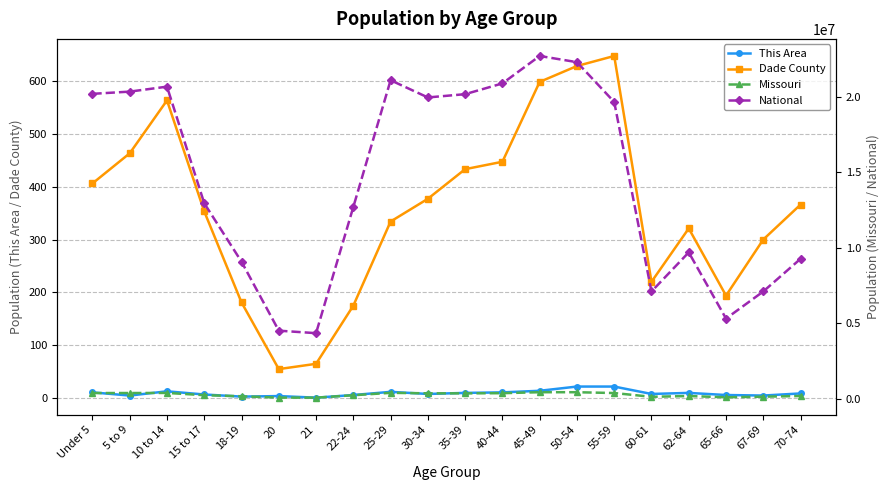

What is the total value across all series at 5 to 9?

20739588